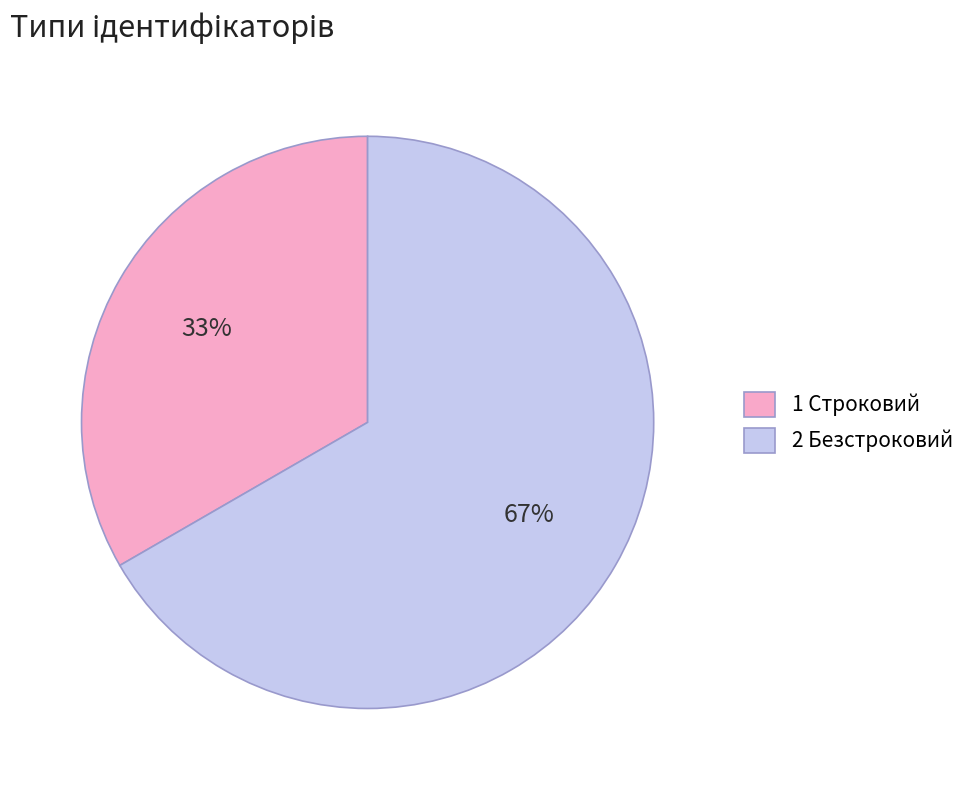

Count the number of slices in the pie.

2